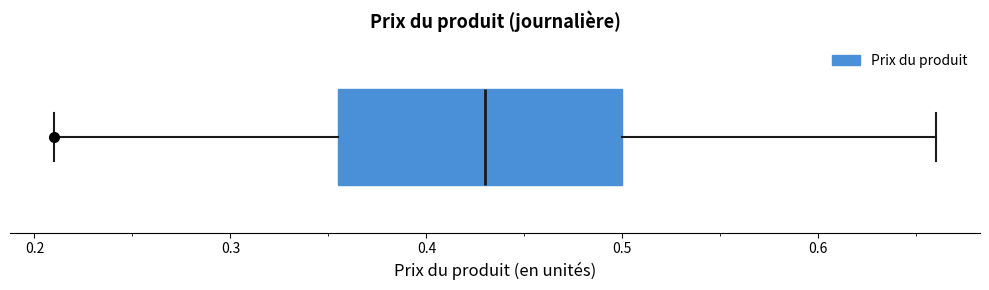

Read this box plot against the x-axis: the position of the median line, the range covered by the box, and the ends of both whiskers. The values are not printed on the chart, so give them approximately, as read against the axis.

median 0.43, box 0.36 to 0.50, whiskers 0.21 to 0.66